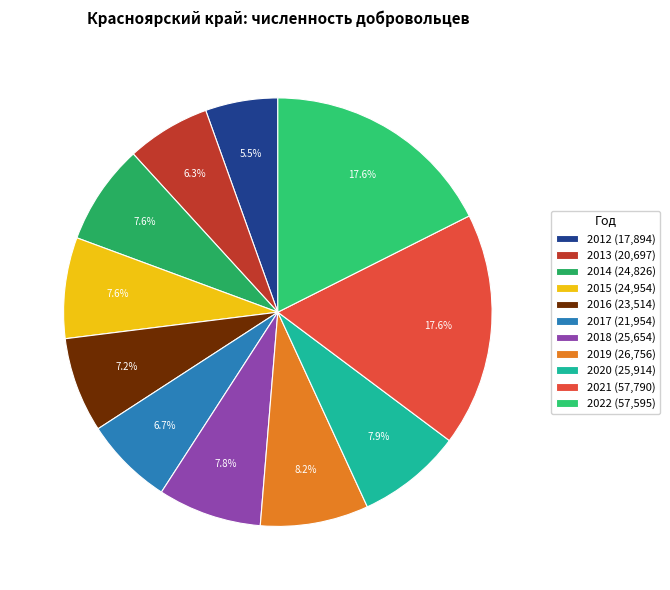

To the nearest percent, what is the average slice percentage?

9%